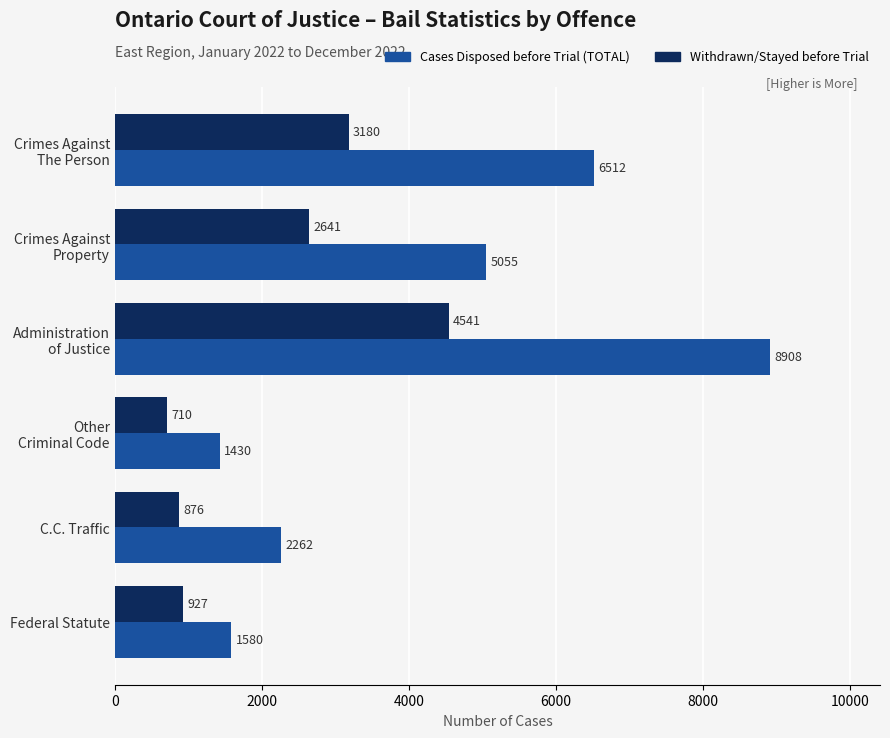

How many data points in Cases Disposed before Trial (TOTAL) are less than 5055?

3